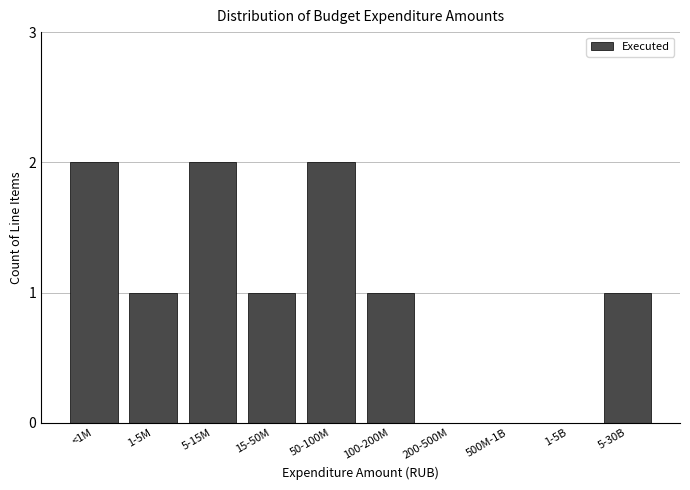

Reading left to right, extract all data points from this chart.

<1M=2	1-5M=1	5-15M=2	15-50M=1	50-100M=2	100-200M=1	200-500M=0	500M-1B=0	1-5B=0	5-30B=1